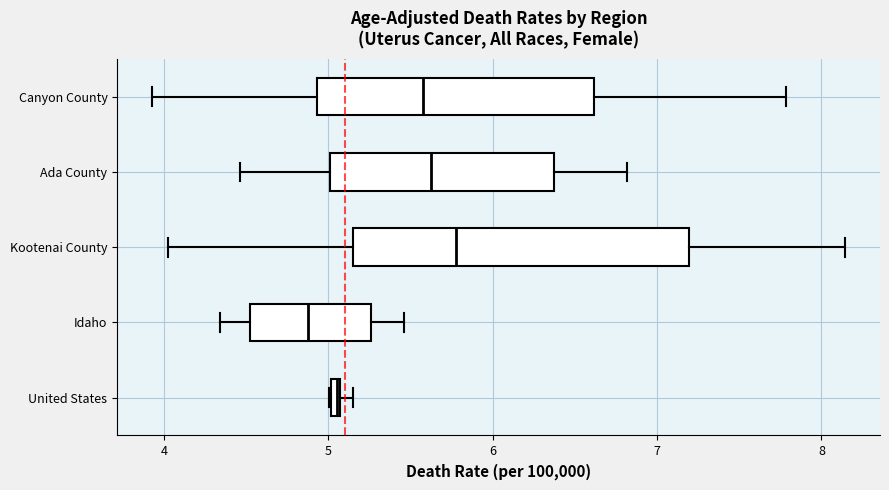

Where is the left edge of the box for Canyon County on the x-axis? The values are not printed on the chart, so give them approximately, as read against the axis.

4.9